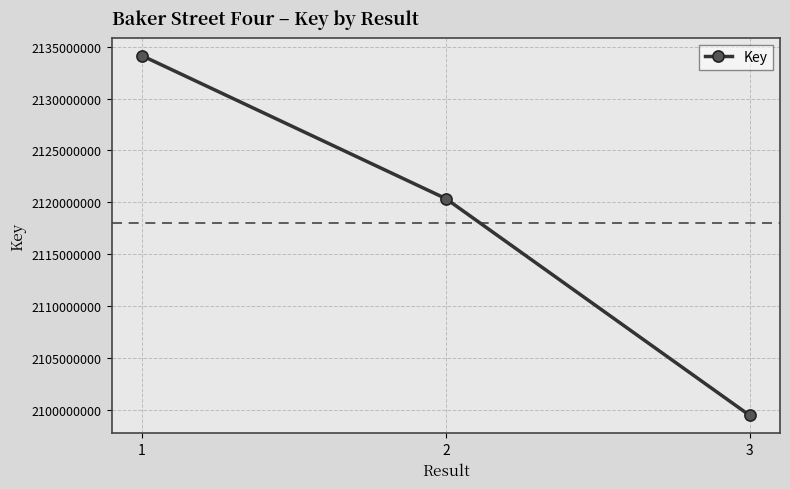

What is the ratio of the value at 2 to the value at 1?

1.0